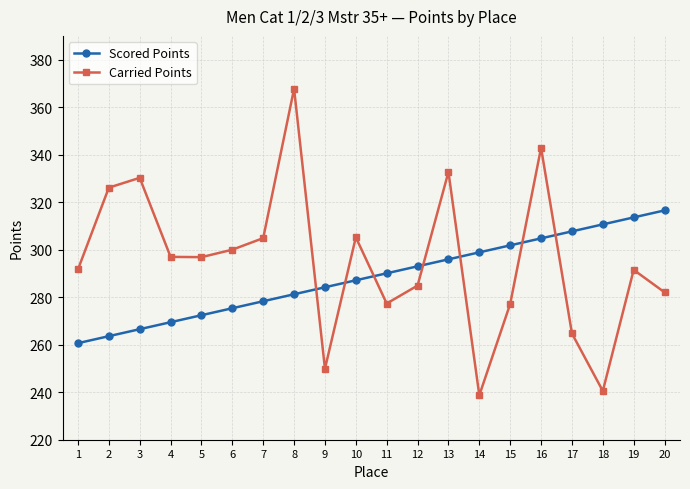

What is the spread (max minus min) of values at 2?

62.5